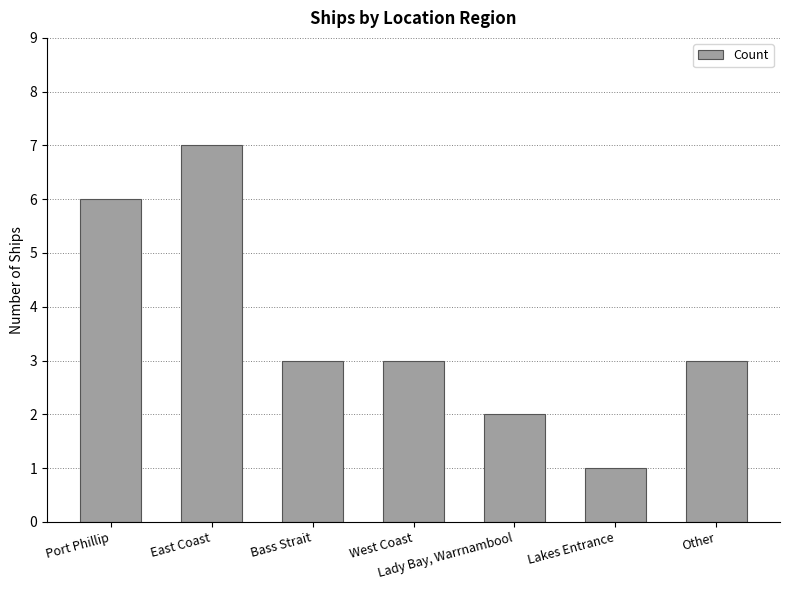

Read the value at Lakes Entrance.

1